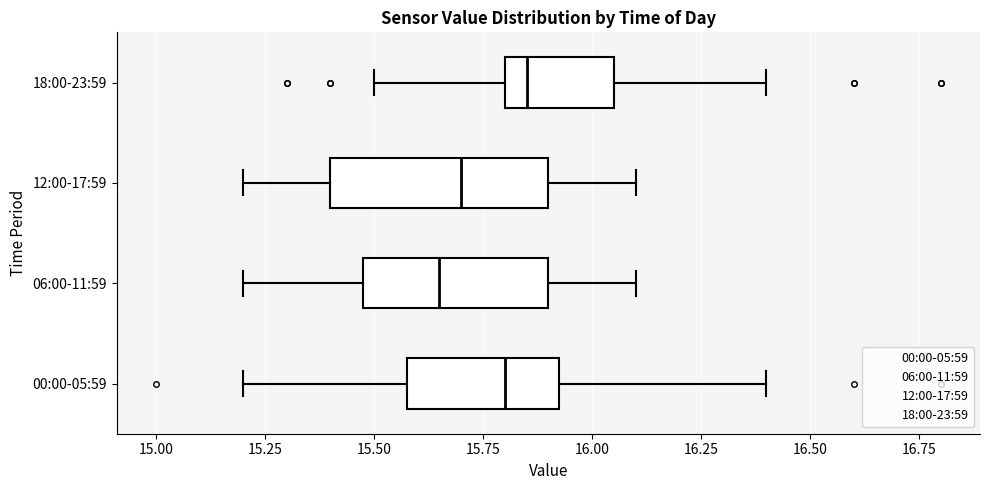

Which box is the widest, from its left edge to its right edge?

12:00-17:59